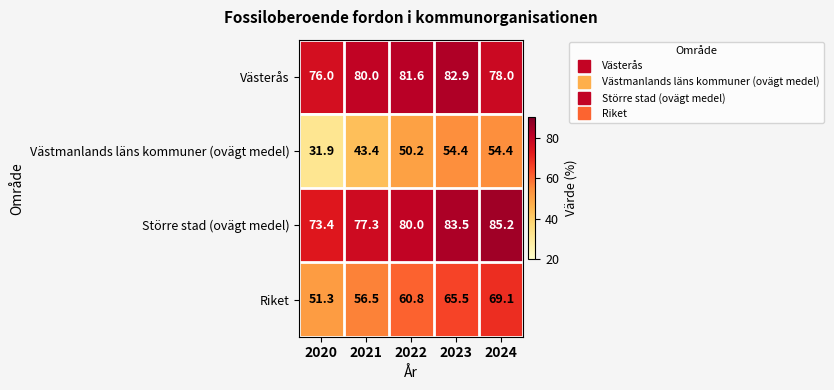

How many data points does each series have?

5